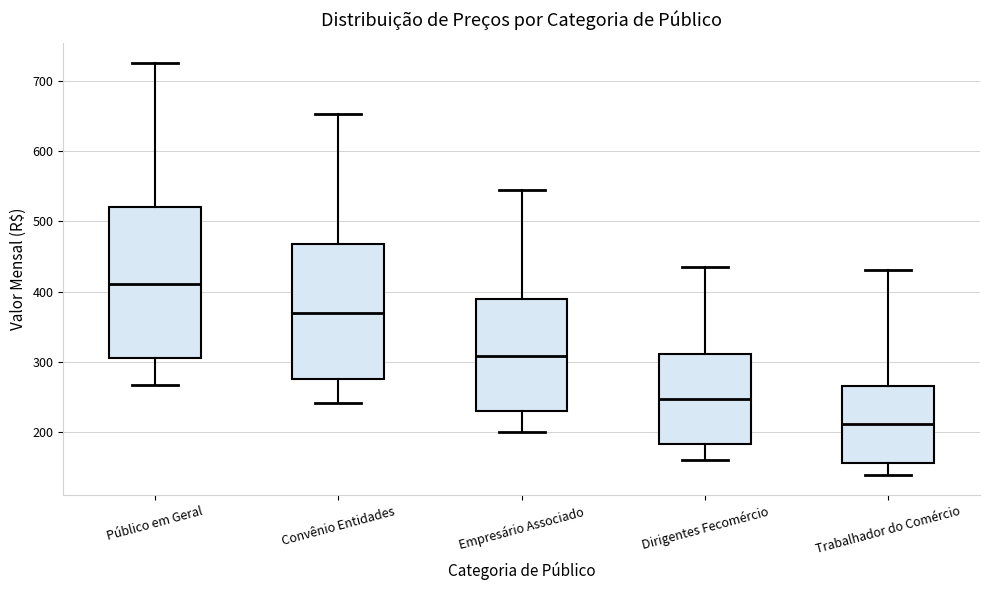

Reading left to right, read every box against the y-axis: the position of its median line, the range the box covers, and the ends of its whiskers. The values are not printed on the chart, so give them approximately, as read against the axis.

Público em Geral: median 410, box 310 to 520, whiskers 270 to 730
Convênio Entidades: median 370, box 280 to 470, whiskers 240 to 650
Empresário Associado: median 310, box 230 to 390, whiskers 200 to 540
Dirigentes Fecomércio: median 250, box 180 to 310, whiskers 160 to 440
Trabalhador do Comércio: median 210, box 160 to 270, whiskers 140 to 430